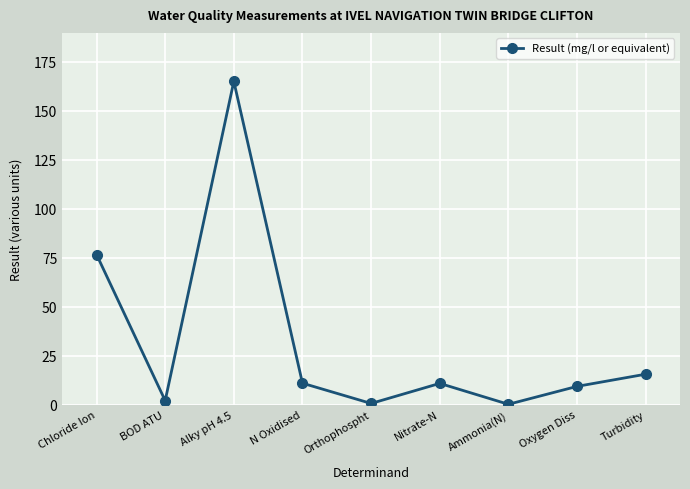

Is this an area chart (filled region under the line)?

No